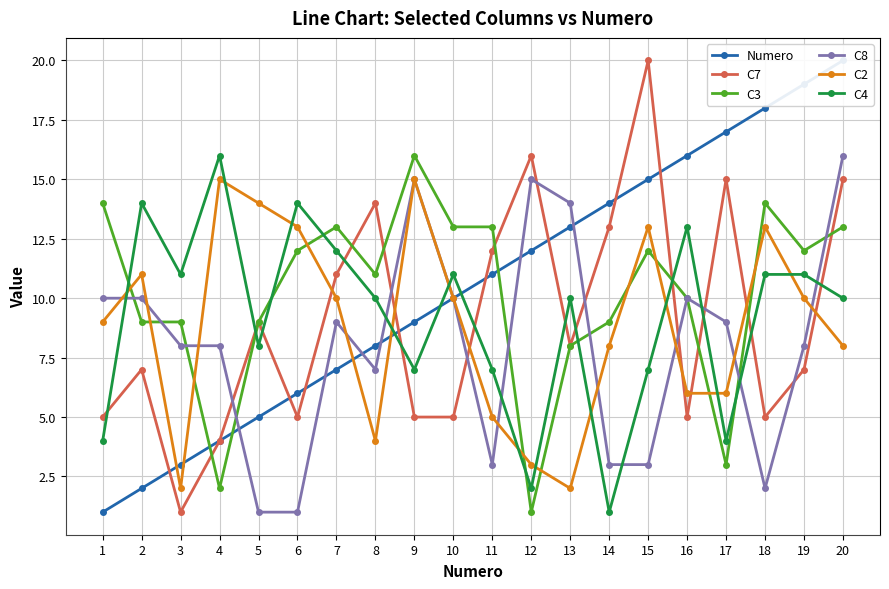

What is the value of the C8 point at the 12th from the left?

15